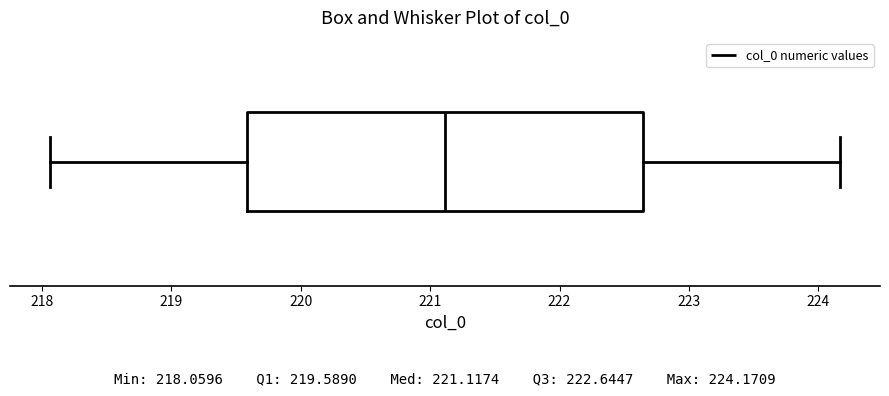

Read this box plot against the x-axis: the position of the median line, the range covered by the box, and the ends of both whiskers. The values are not printed on the chart, so give them approximately, as read against the axis.

median 221.1, box 219.6 to 222.6, whiskers 218.1 to 224.2